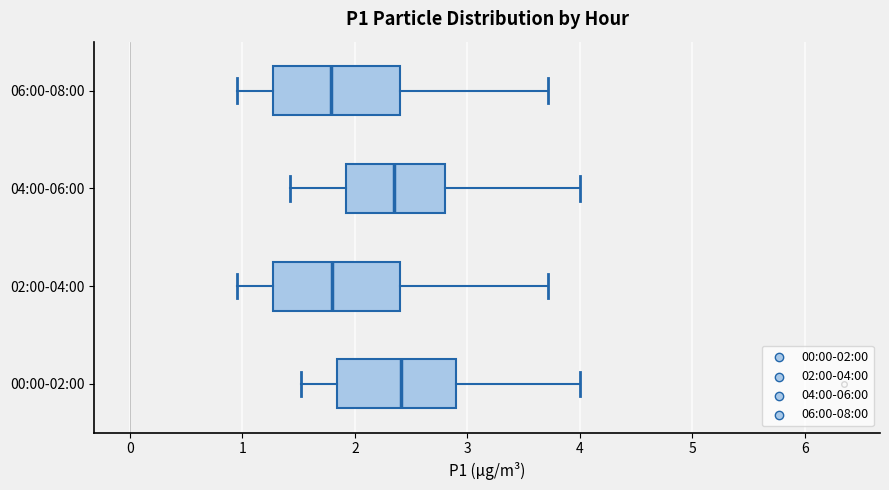

Reading bottom to top, transcribe this box plot: for each box, give where its median line is, the range the box spans, and where its two whiskers end, as read against the x-axis. The values are not printed on the chart, so give them approximately, as read against the axis.

00:00-02:00: median 2.4, box 1.8 to 2.9, whiskers 1.5 to 4.0
02:00-04:00: median 1.8, box 1.3 to 2.4, whiskers 1.0 to 3.7
04:00-06:00: median 2.4, box 1.9 to 2.8, whiskers 1.4 to 4.0
06:00-08:00: median 1.8, box 1.3 to 2.4, whiskers 1.0 to 3.7